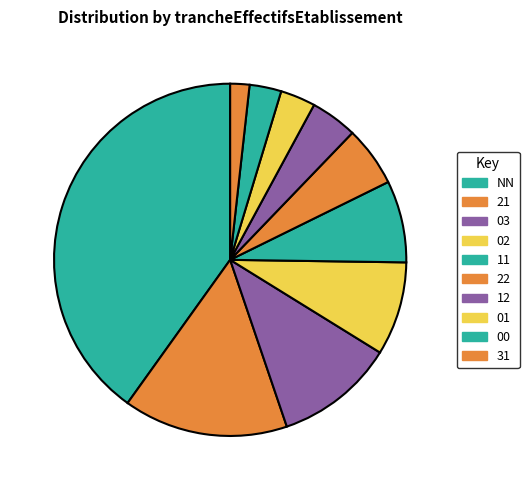

What is the change in value from 11 to 31?

-84